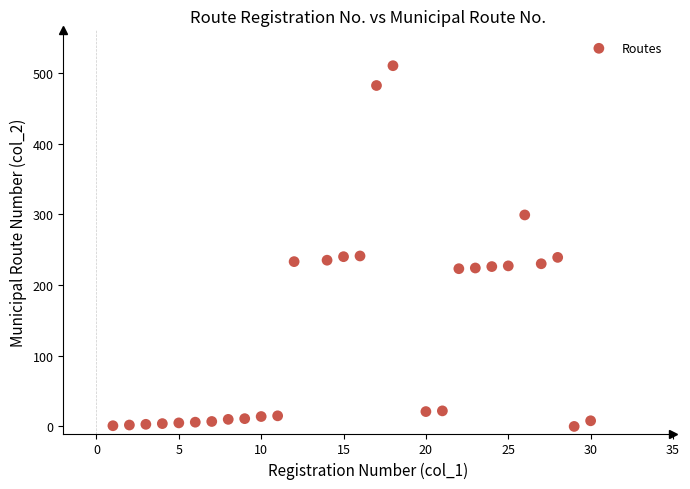

What is the range of X values (max minus min)?

29